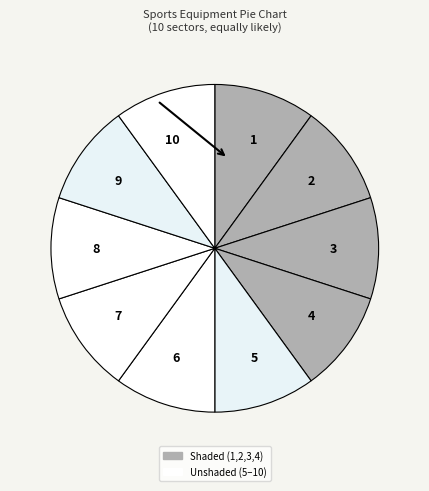

Does any single category account for the majority?

No